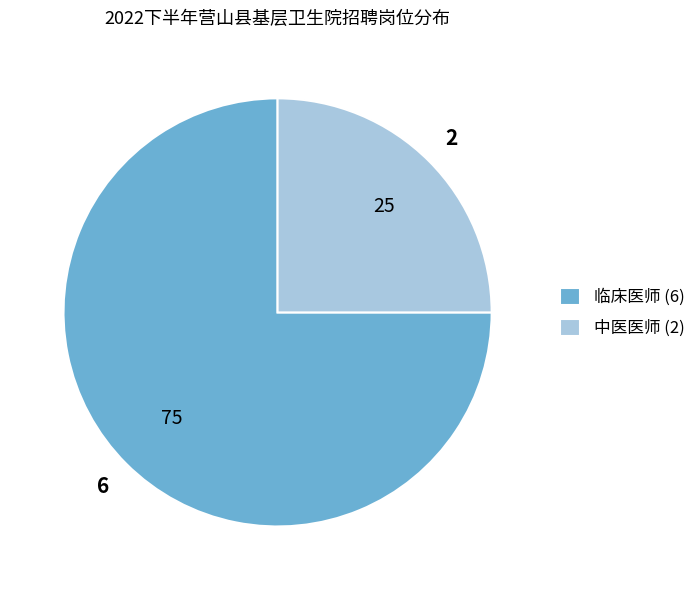

What is the ratio of the value at 临床医师 to the value at 中医医师?

3.0